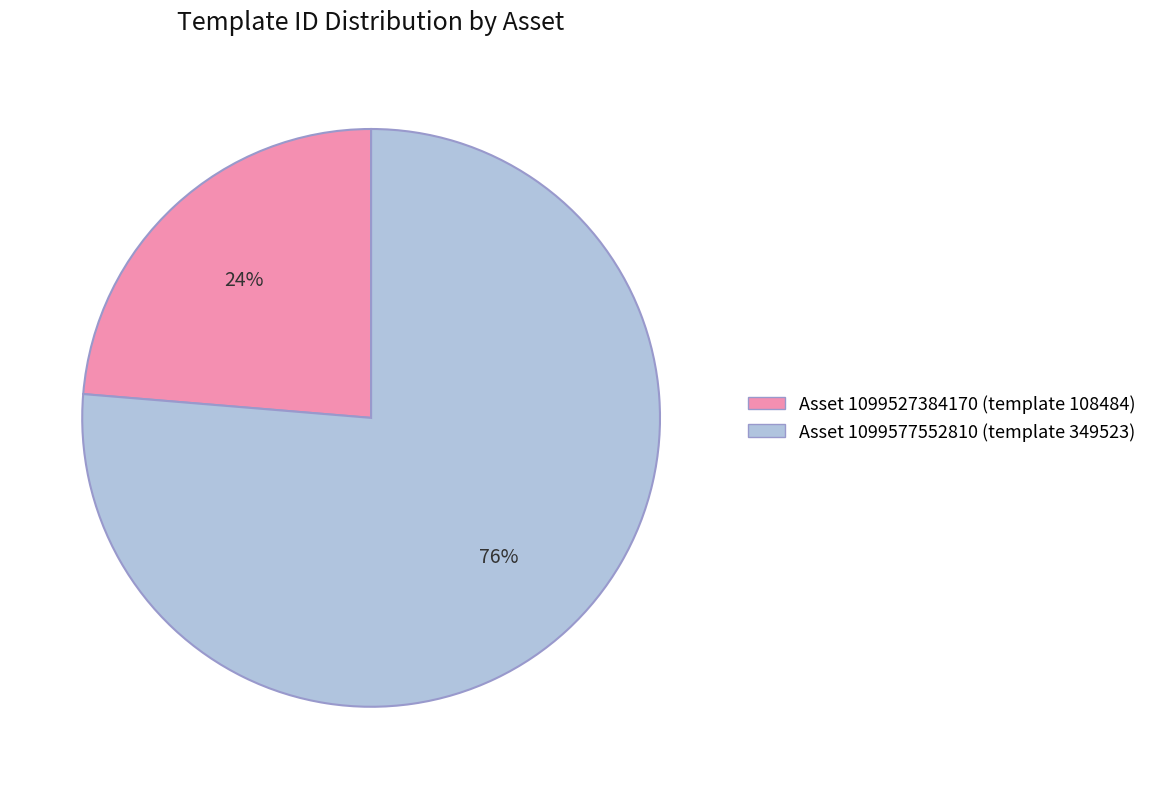

What is the ratio of the value at Asset 1099577552810 (template 349523) to the value at Asset 1099527384170 (template 108484)?

3.2